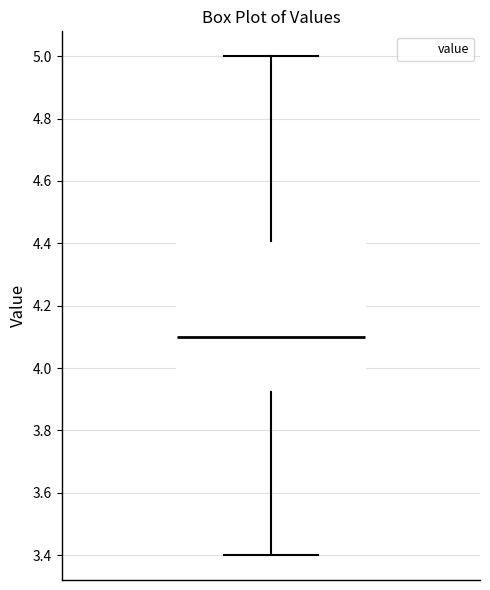

Read this box plot against the y-axis: the position of the median line, the range covered by the box, and the ends of both whiskers. The values are not printed on the chart, so give them approximately, as read against the axis.

median 4.10, box 3.92 to 4.40, whiskers 3.40 to 5.00